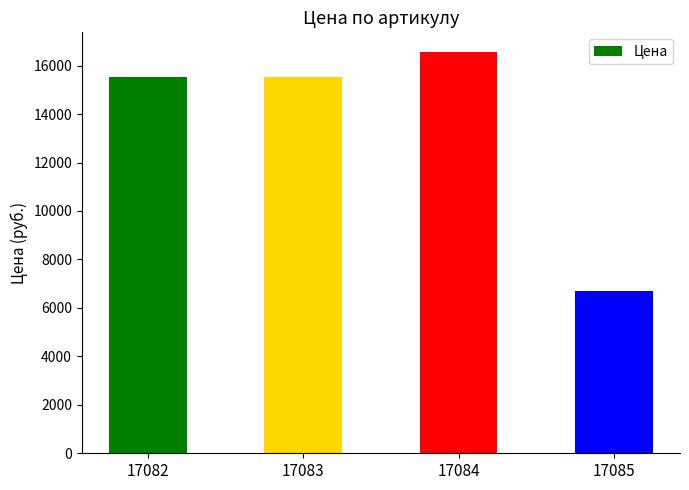

Are the bars horizontal?

No